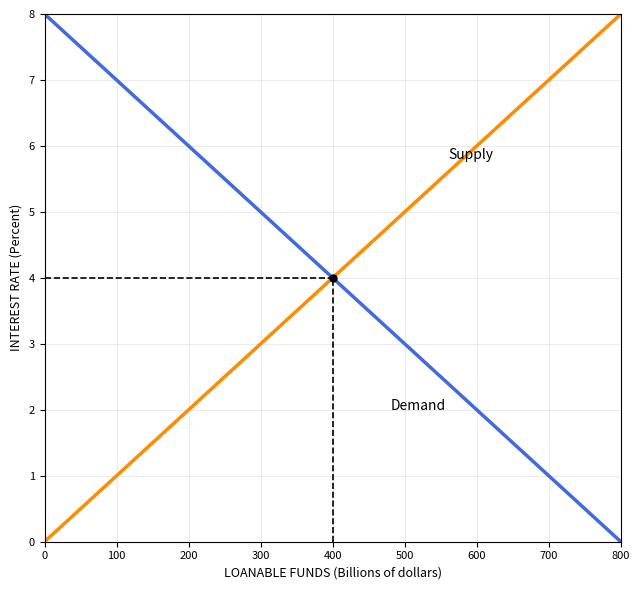

What is the total value across all series at 700?

8